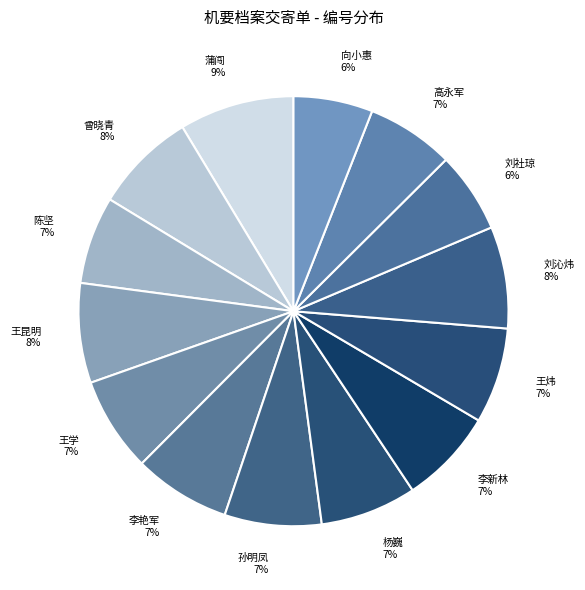

What percentage is the 陈坚 slice, to the nearest percent?

7%